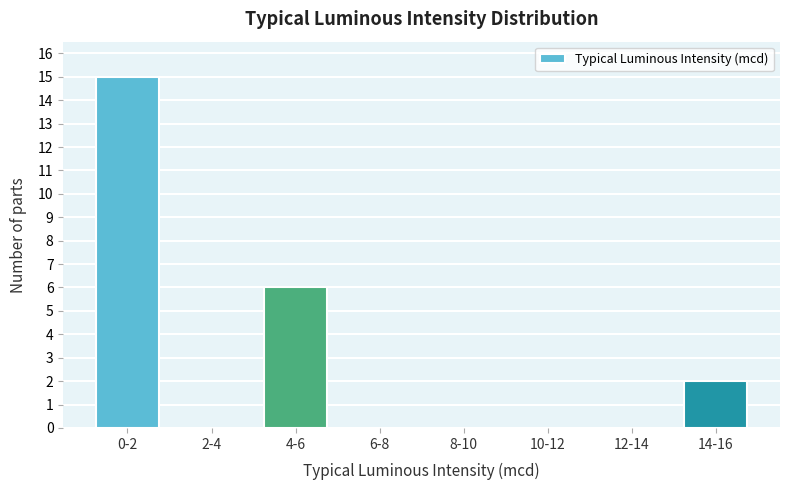

Reading right to left, what are all the values shown in this chart?

14-16=2	12-14=0	10-12=0	8-10=0	6-8=0	4-6=6	2-4=0	0-2=15